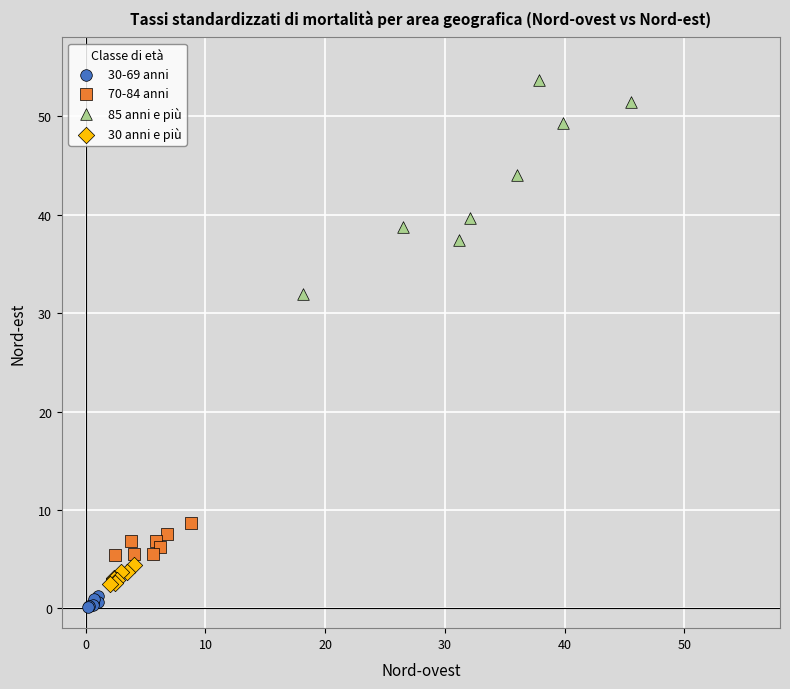

Which series has the largest Y range (max minus min)?

85 anni e più